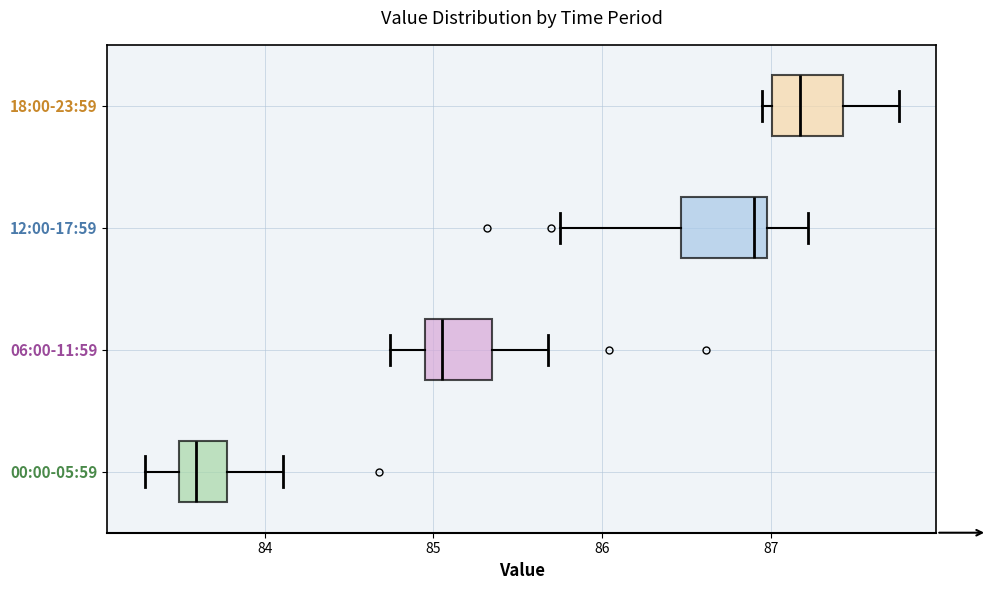

Reading bottom to top, transcribe this box plot: for each box, give where its median line is, the range the box spans, and where its two whiskers end, as read against the x-axis. The values are not printed on the chart, so give them approximately, as read against the axis.

00:00-05:59: median 83.6, box 83.5 to 83.8, whiskers 83.3 to 84.1
06:00-11:59: median 85.1, box 85.0 to 85.4, whiskers 84.7 to 85.7
12:00-17:59: median 86.9, box 86.5 to 87.0, whiskers 85.8 to 87.2
18:00-23:59: median 87.2, box 87.0 to 87.4, whiskers 87.0 (just left of the box's left edge) to 87.8